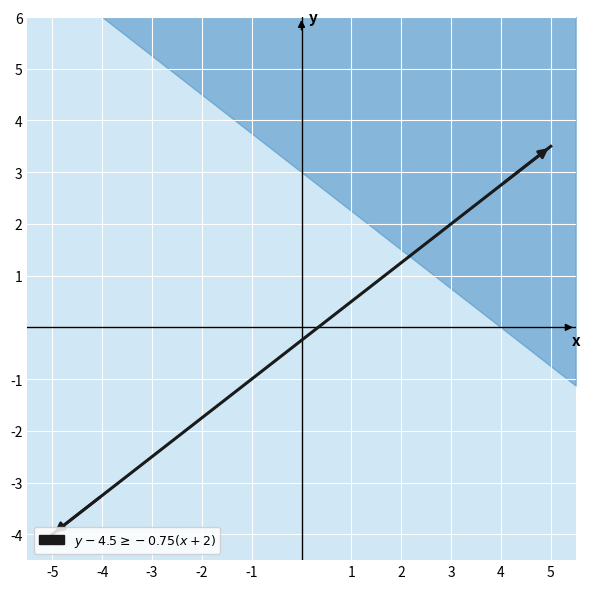

What is the difference between the values at 5 and -3?

6.0